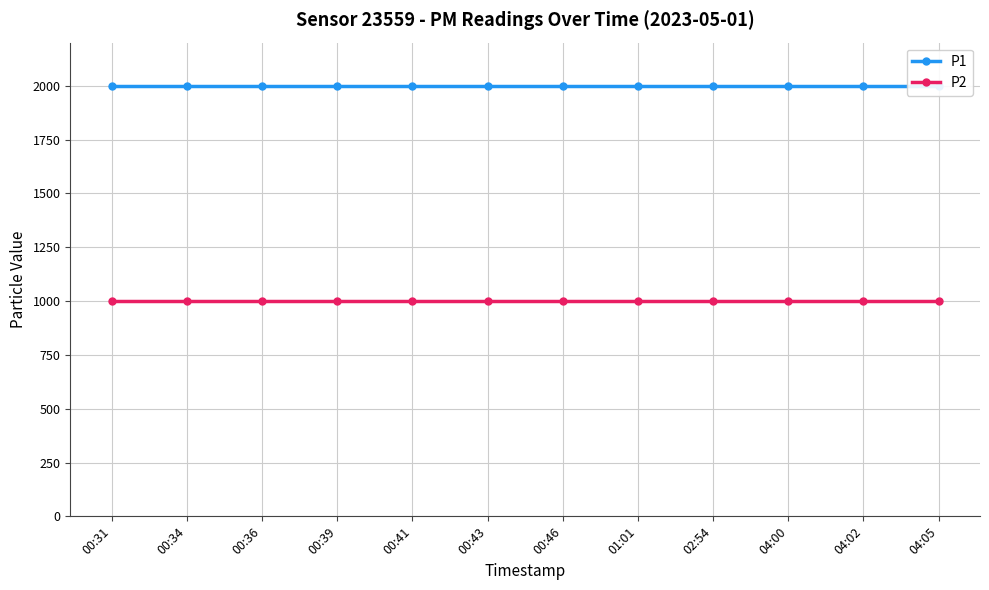

What position from the right is 04:05?

1